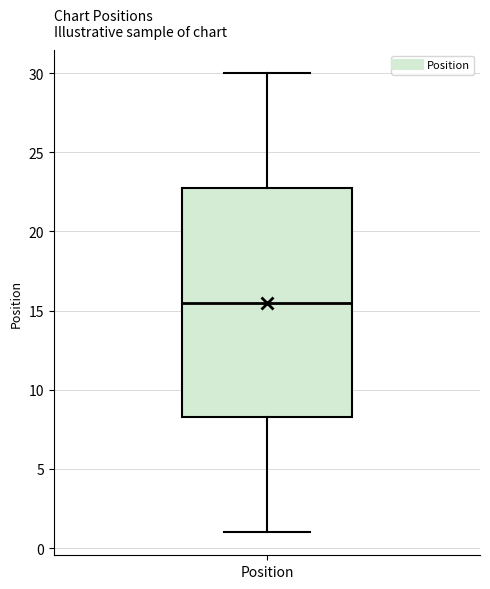

Transcribe this box plot: give where the median line is, the range the box spans, and where the two whiskers end, as read against the y-axis. The values are not printed on the chart, so give them approximately, as read against the axis.

median 15.5, box 8.5 to 23.0, whiskers 1.0 to 30.0